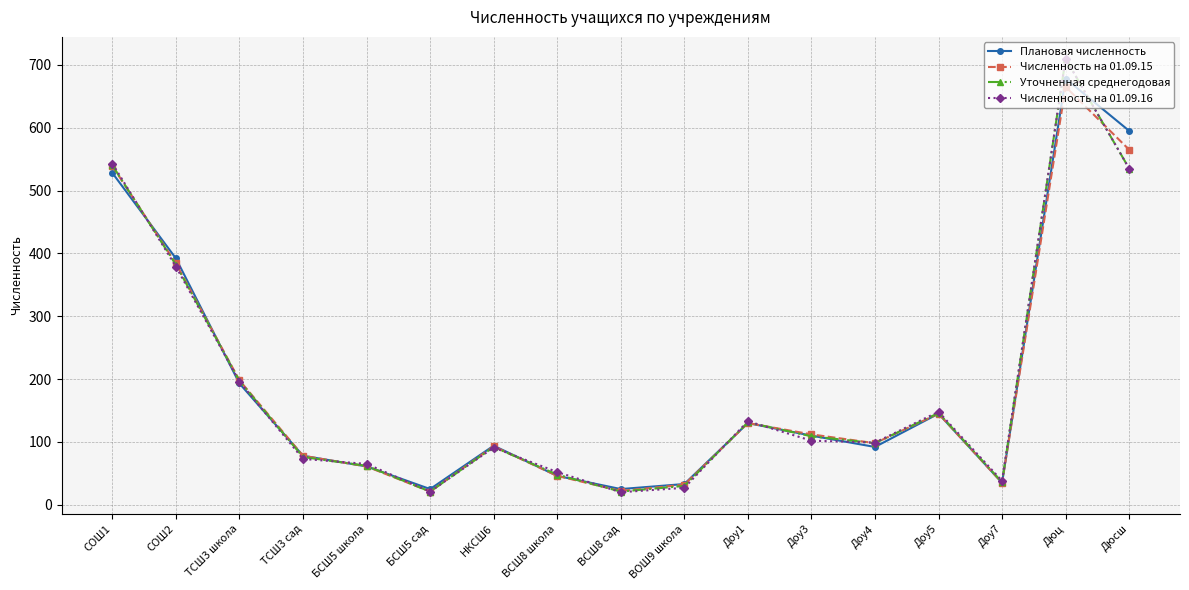

At which category is the sum across all series the highest?

Дюц